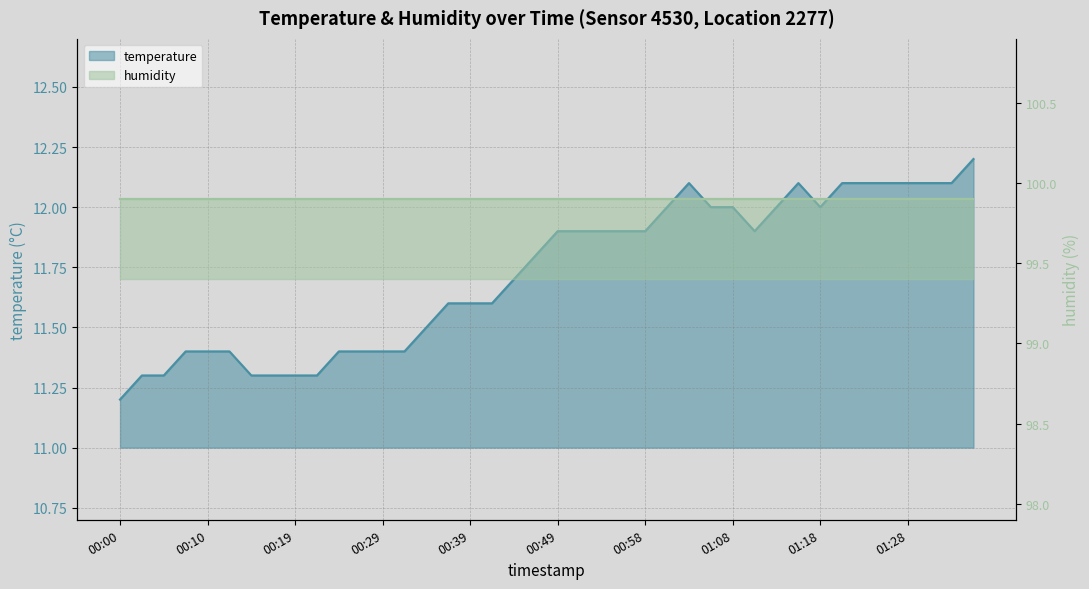

True or false: there are more than 1 points higher than both neighbors.

True